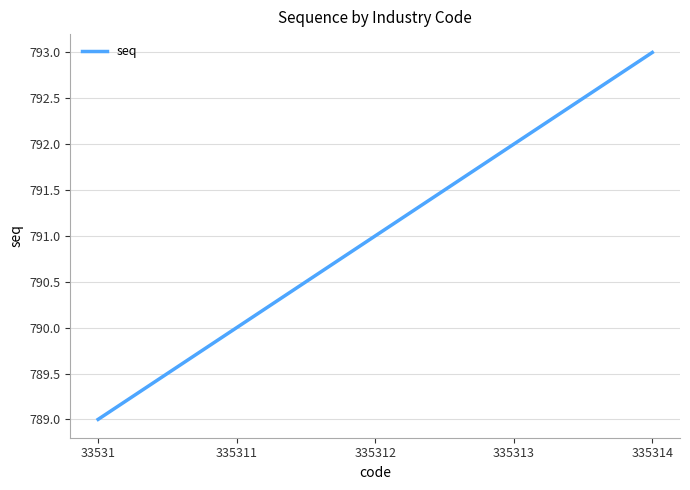

List the labels in order of value, largest first.

335314, 335313, 335312, 335311, 33531